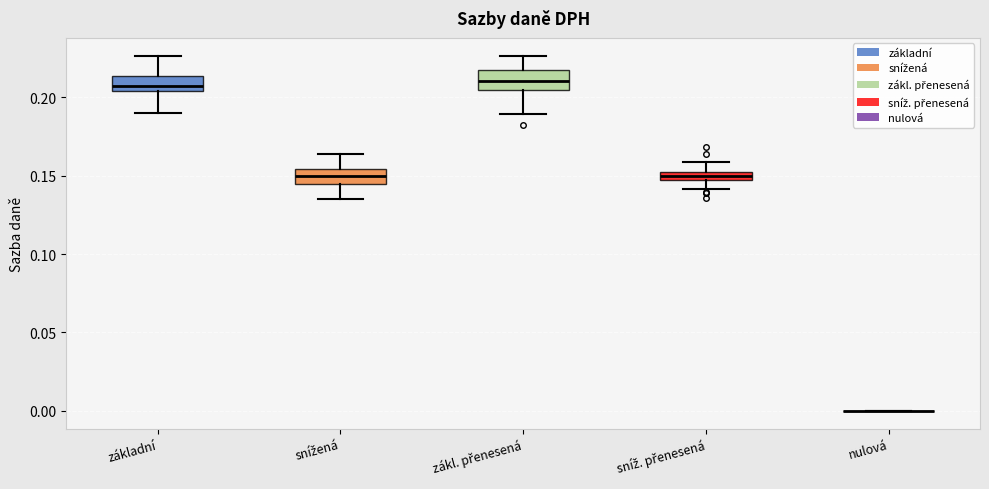

Where is the lower edge of the box for základní on the y-axis? The values are not printed on the chart, so give them approximately, as read against the axis.

0.205